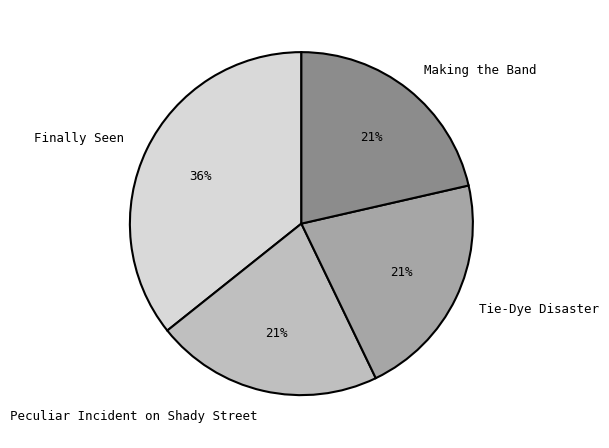

The Finally Seen slice represents 50% of the pie. True or false?

False